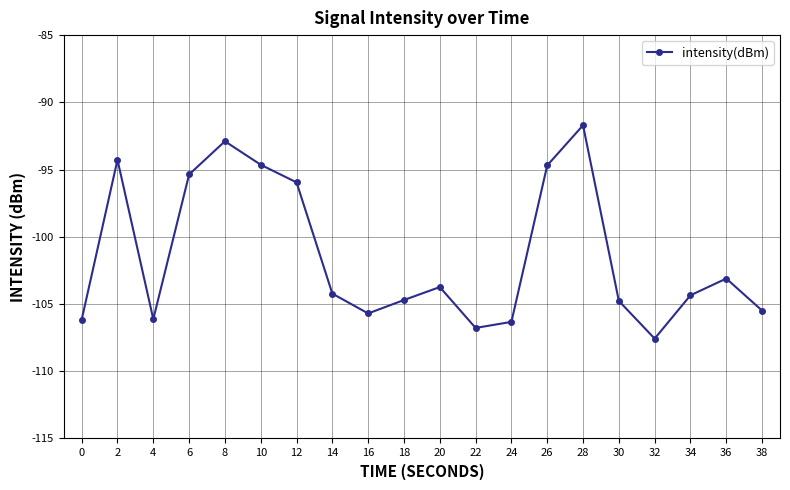

What is the value of the 11th point from the left?

-103.7